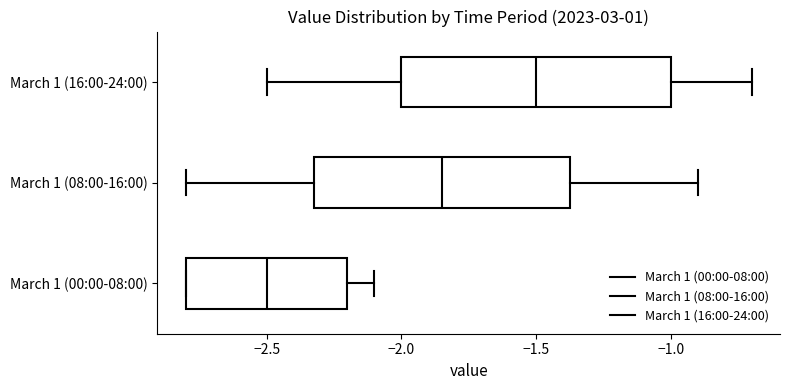

Where does the median line of the box for March 1 (00:00-08:00) sit on the x-axis? The values are not printed on the chart, so give them approximately, as read against the axis.

-2.50